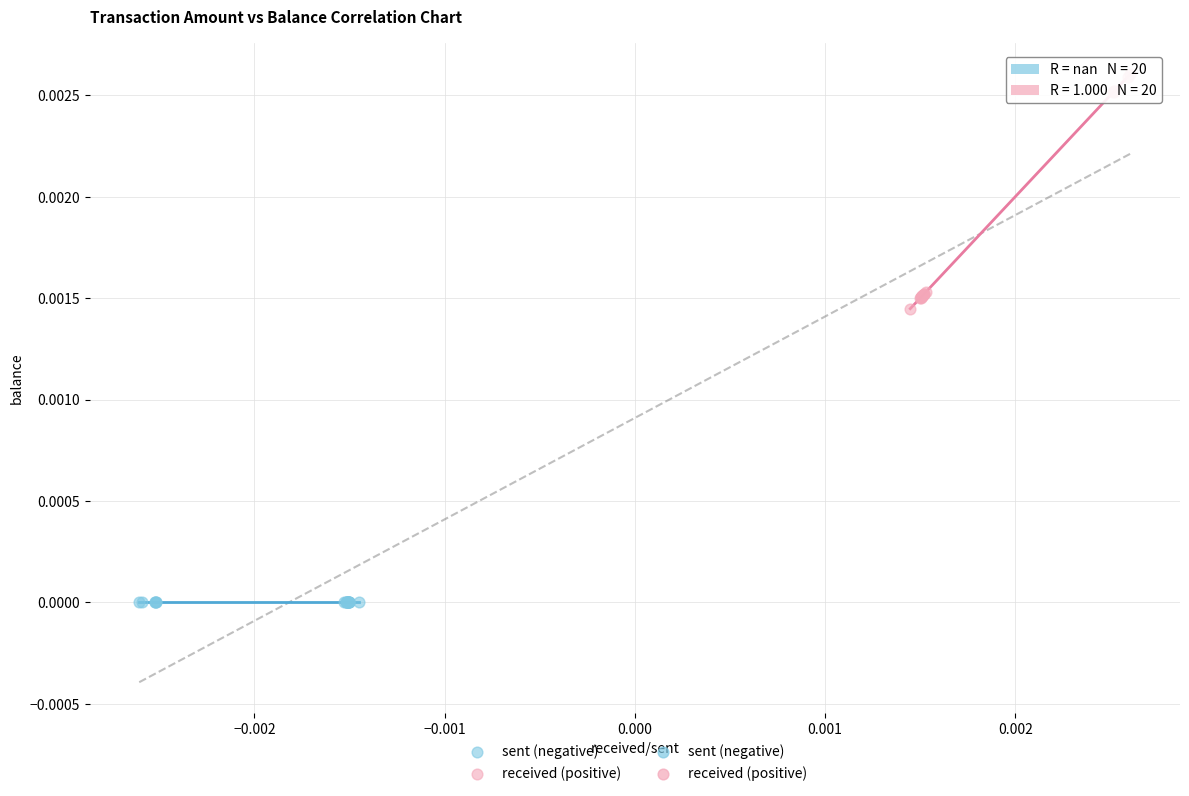

Which series reaches the minimum Y coordinate?

sent (negative)